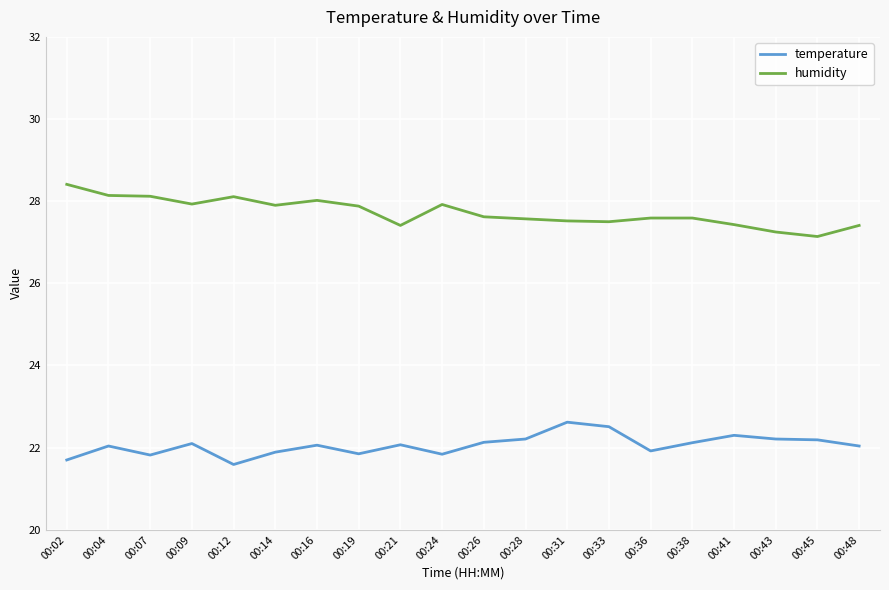

What is the difference between the humidity values at 00:33 and 00:14?

0.4